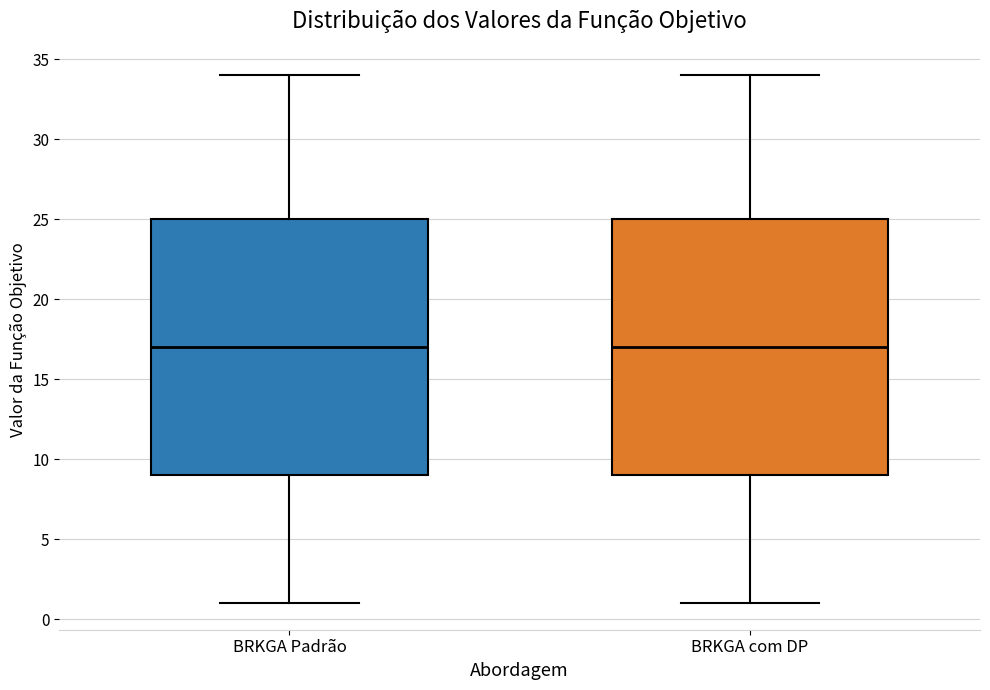

Where does the median line of the box for BRKGA Padrão sit on the y-axis? The values are not printed on the chart, so give them approximately, as read against the axis.

17